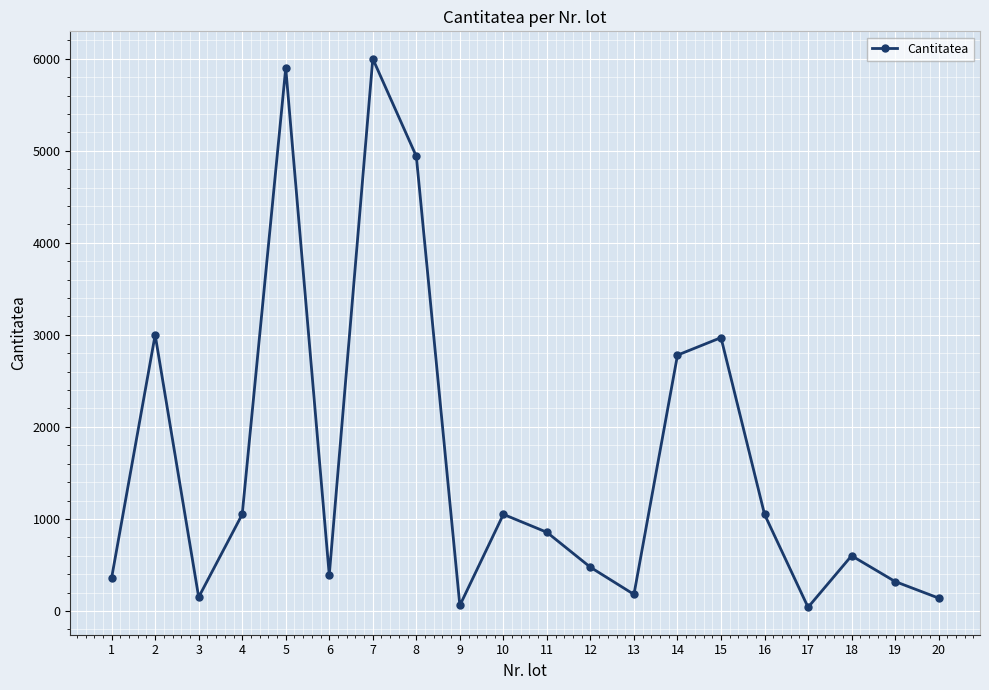

What is the smallest value displayed?

40